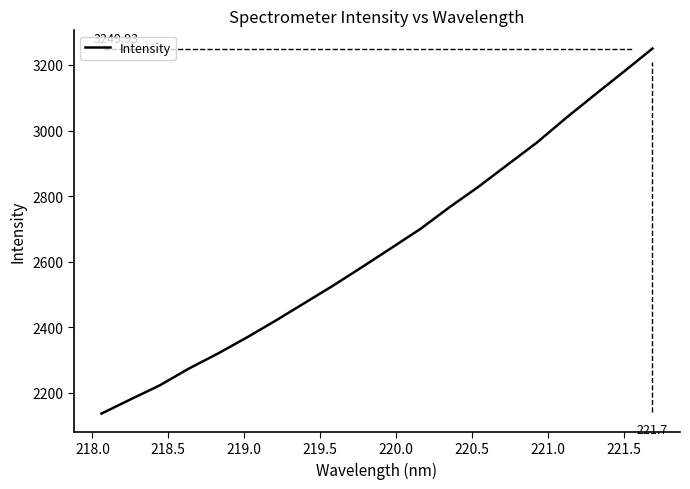

What is the difference between the maximum and minimum values?

1112.6